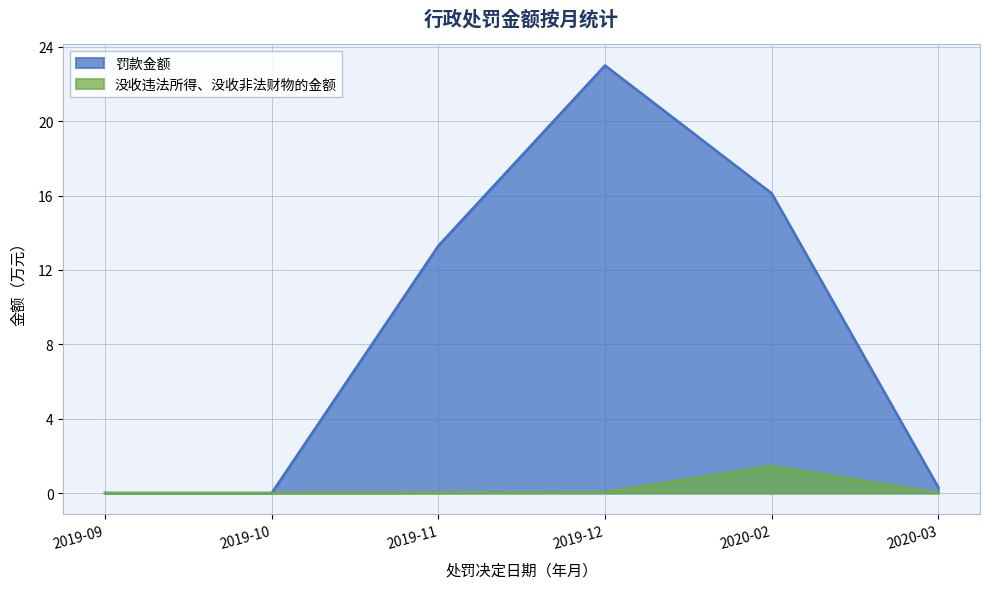

How many lines are shown in the chart?

2